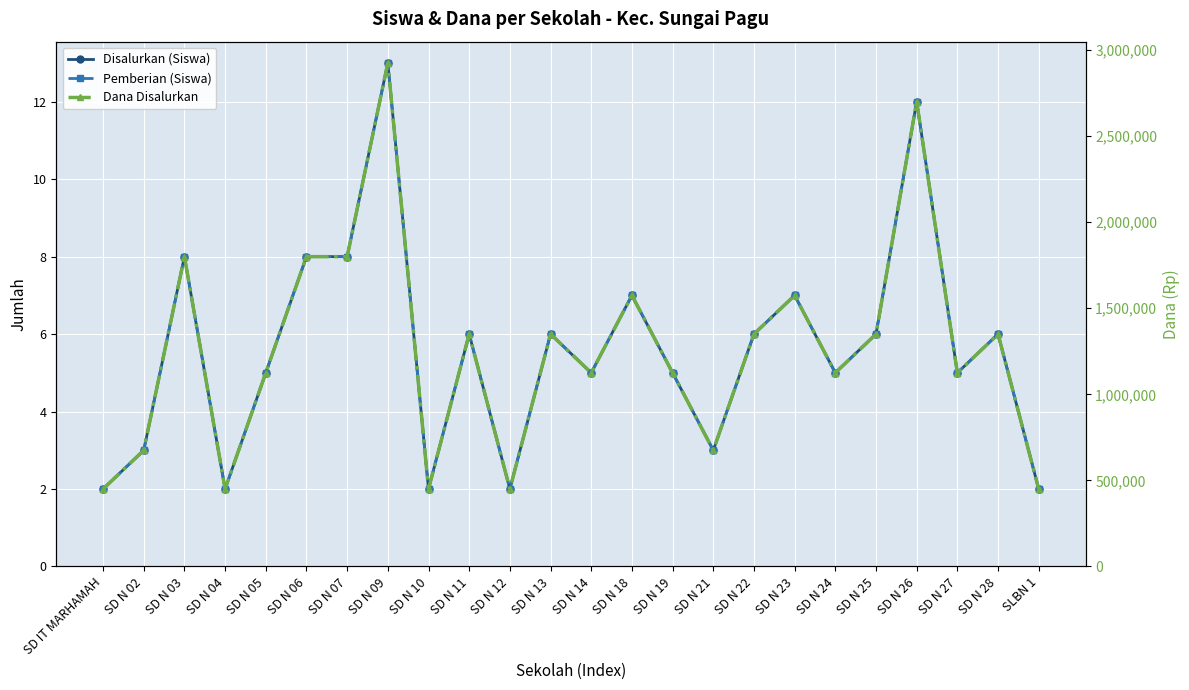

How many distinct data groups are displayed?

3